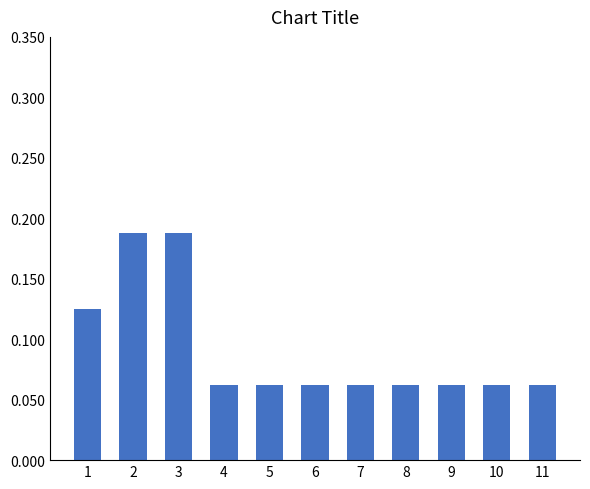

The chart shows a value of 0.0 at 10. True or false?

False